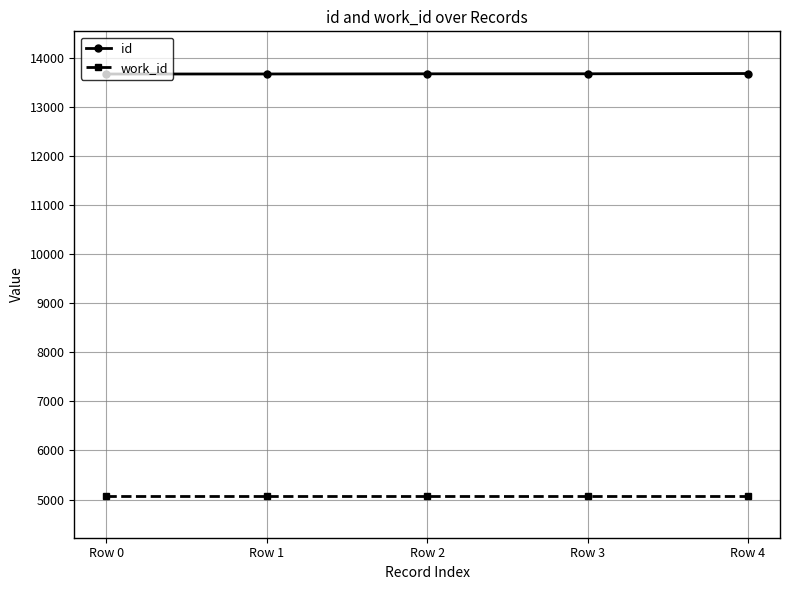

Which series has the largest total across all categories?

id